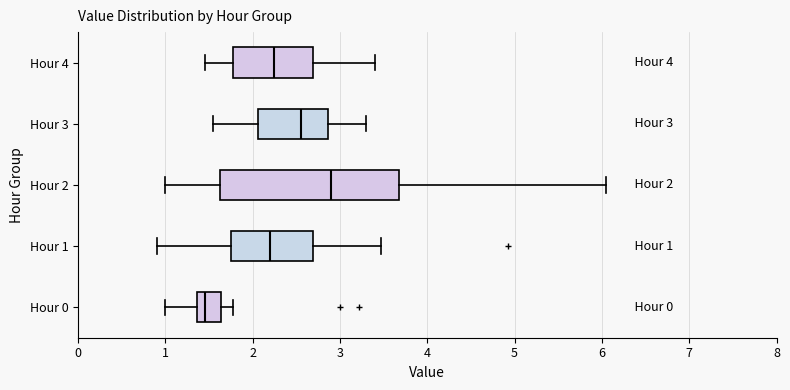

Which box's median line is the furthest to the right?

Hour 2